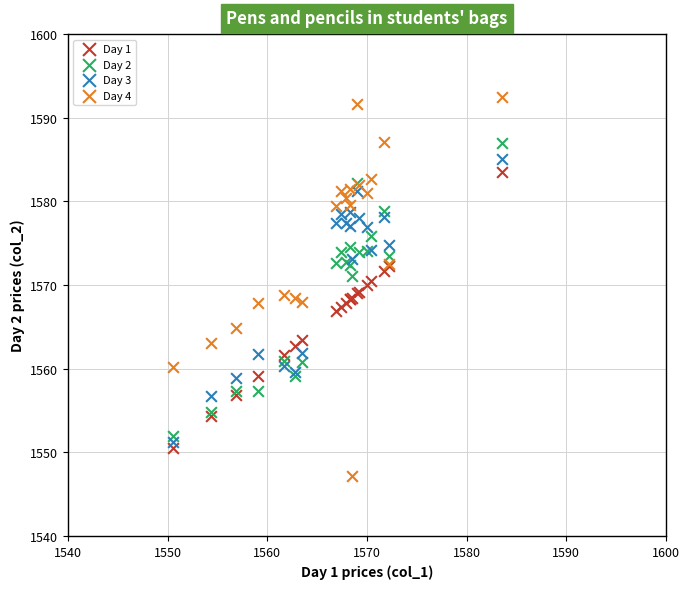

Which series reaches the maximum Y coordinate?

Day 4